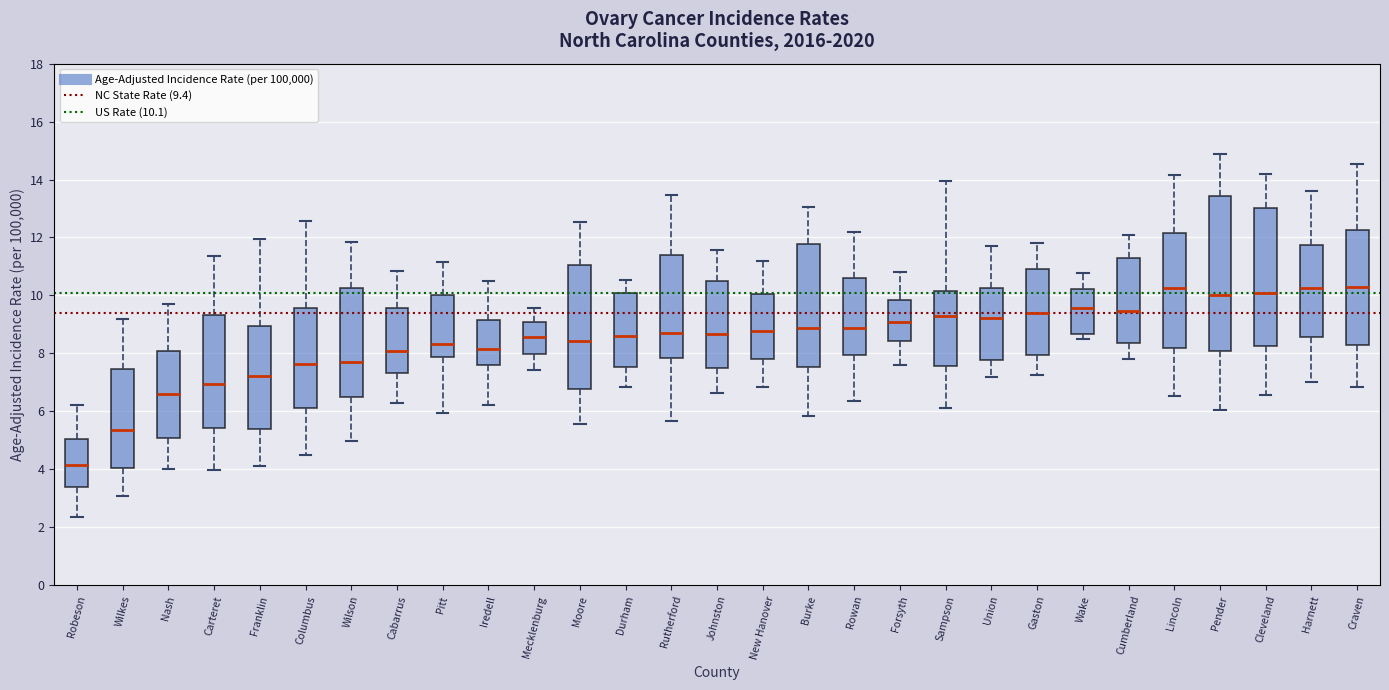

Which box's median line is the lowest?

Robeson